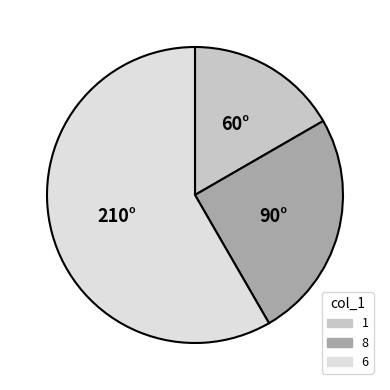

Does any single category account for the majority?

Yes